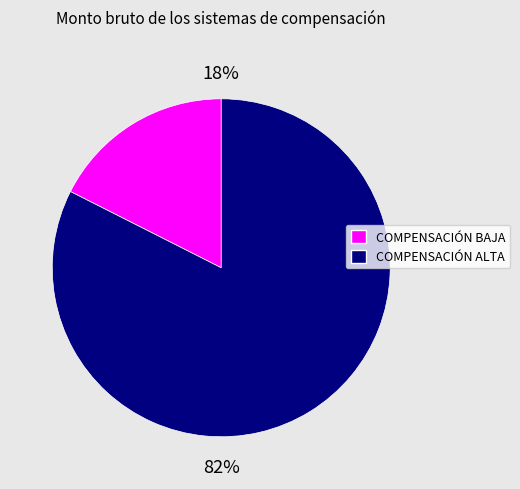

To the nearest percent, what is the average slice percentage?

50%